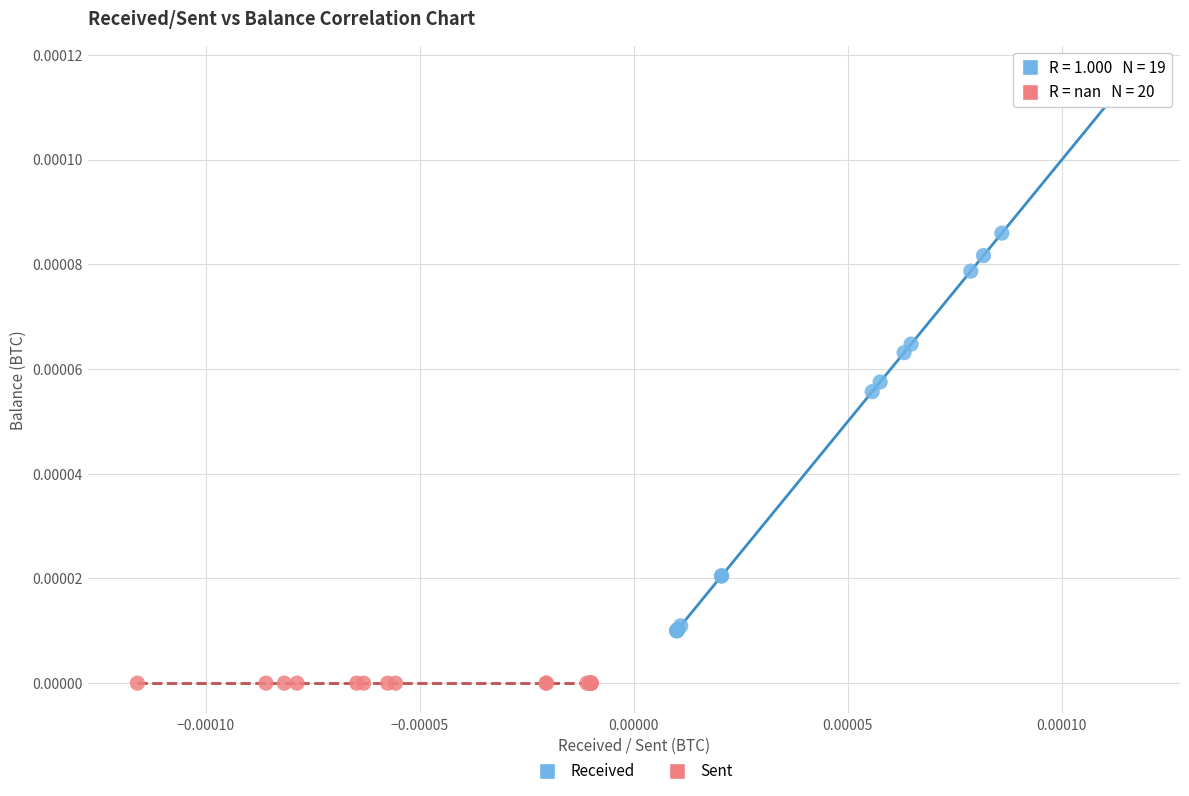

Which series reaches the minimum Y coordinate?

Sent